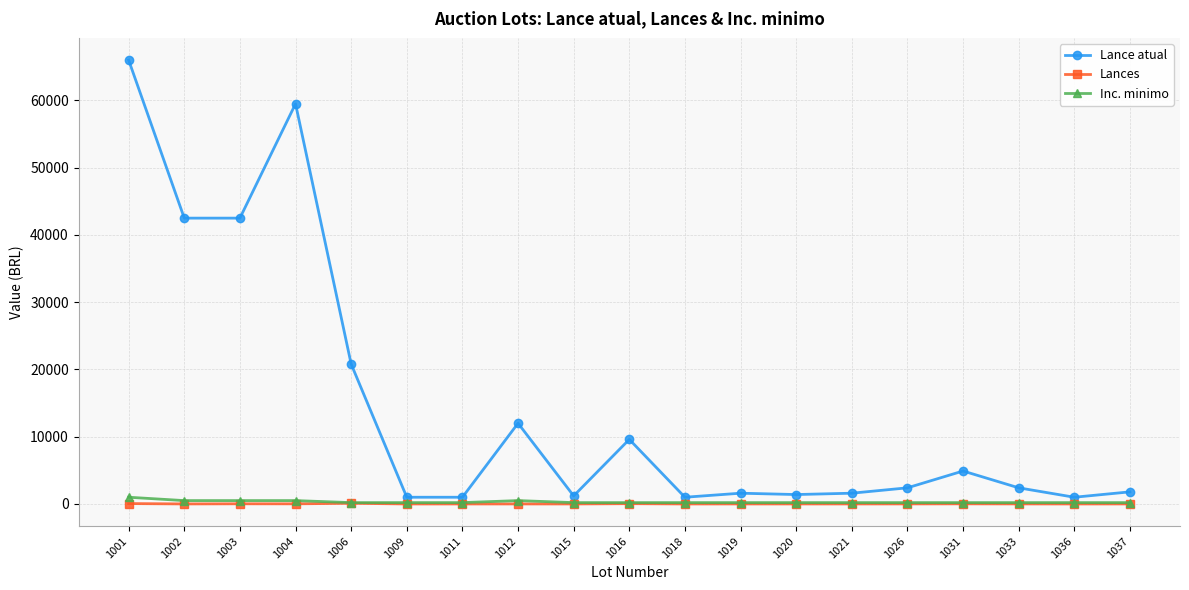

True or false: Lances has more than 1 points higher than both neighbors.

True